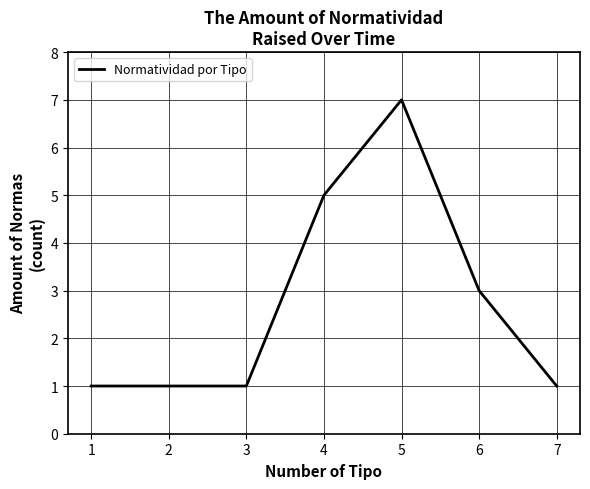

What is the difference between the maximum and second lowest values?

6